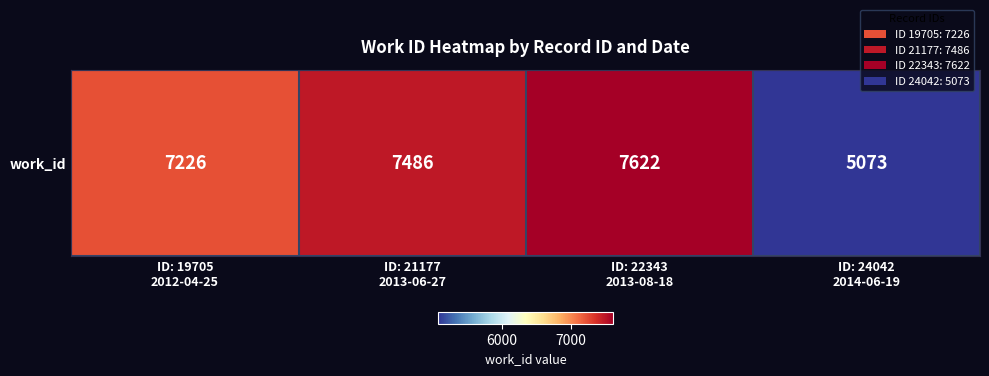

What is the ratio of the value at ID: 19705
2012-04-25 to the value at ID: 22343
2013-08-18?

0.9